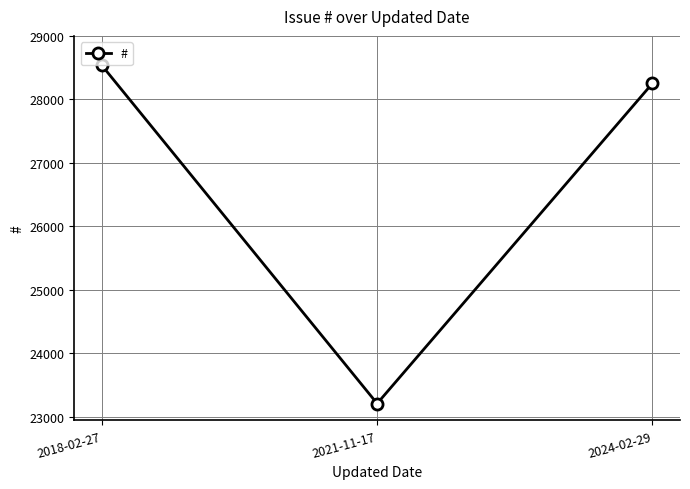

Rank the categories by value from lowest to highest.

2021-11-17, 2024-02-29, 2018-02-27